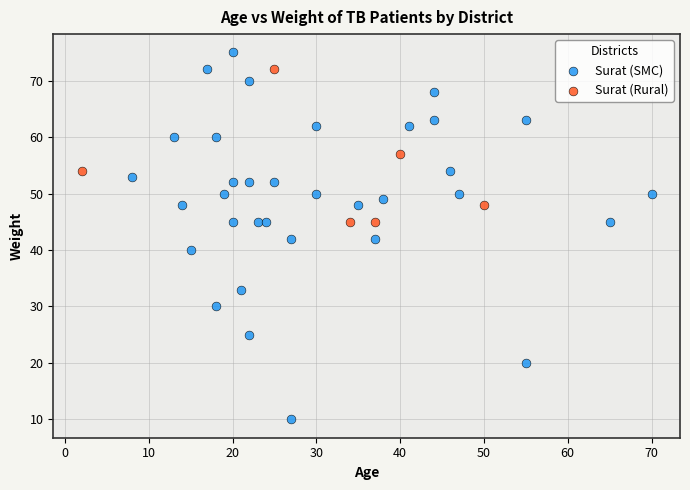

Which series has the largest Y range (max minus min)?

Surat (SMC)